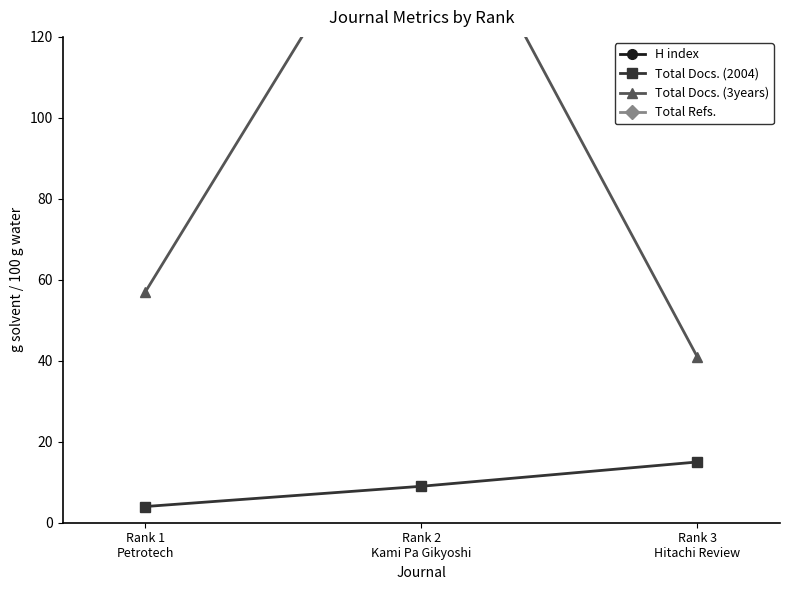

Is it true that Total Refs. equals 226 at Rank 2
Kami Pa Gikyoshi?

False